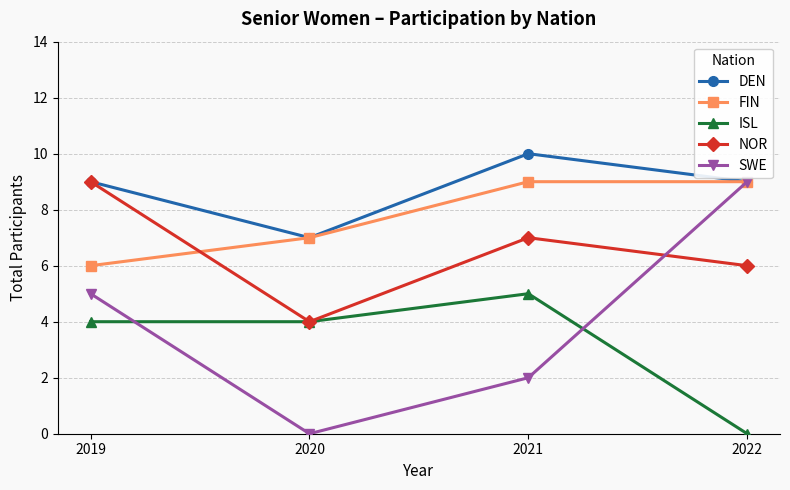

Reading left to right, what are all the values shown in this chart?

DEN: 2019=9	2020=7	2021=10	2022=9
FIN: 2019=6	2020=7	2021=9	2022=9
ISL: 2019=4	2020=4	2021=5	2022=0
NOR: 2019=9	2020=4	2021=7	2022=6
SWE: 2019=5	2020=0	2021=2	2022=9